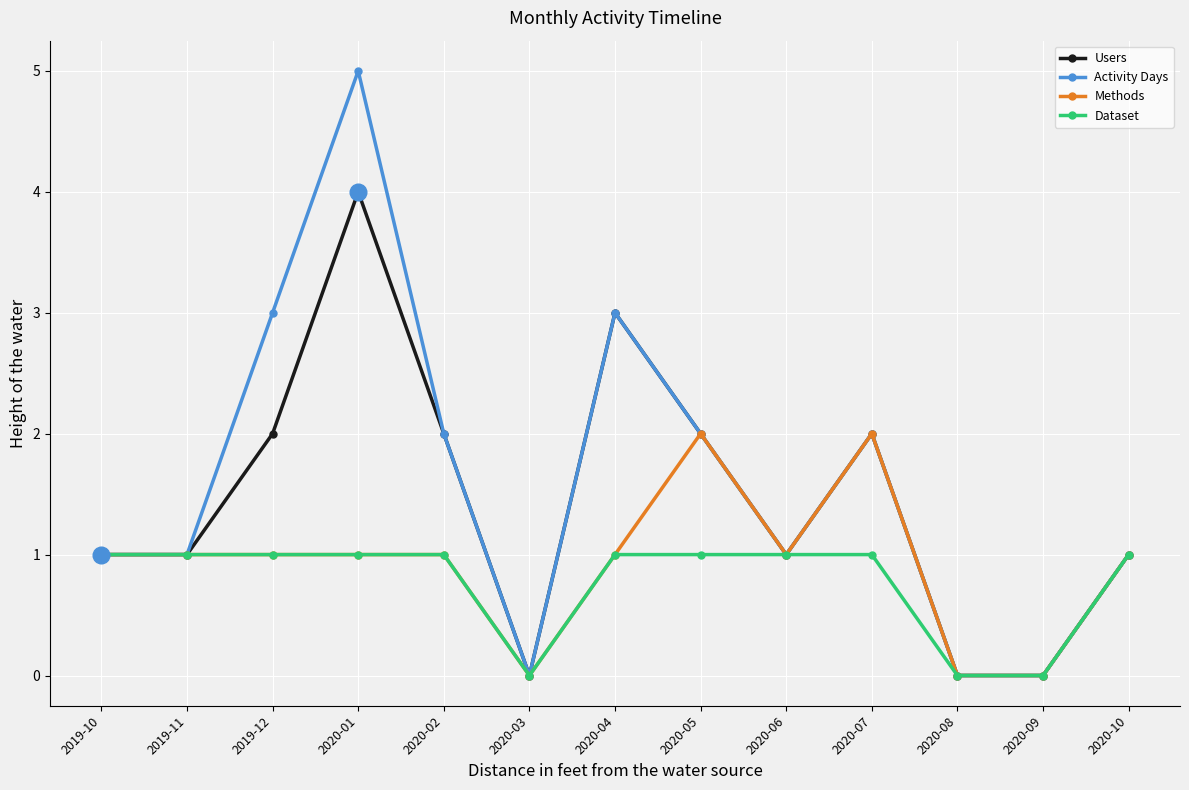

Between 2020-01 and 2020-04, which series saw the biggest shift?

Activity Days